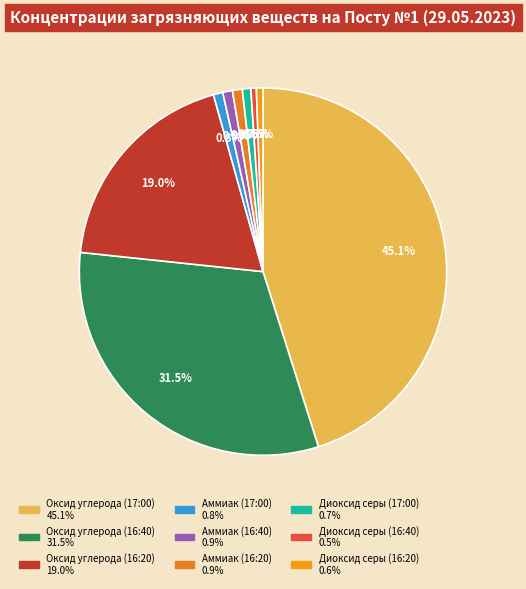

To the nearest percent, what is the difference between the Диоксид серы (17:00) and Оксид углерода (17:00) slice percentages?

44%